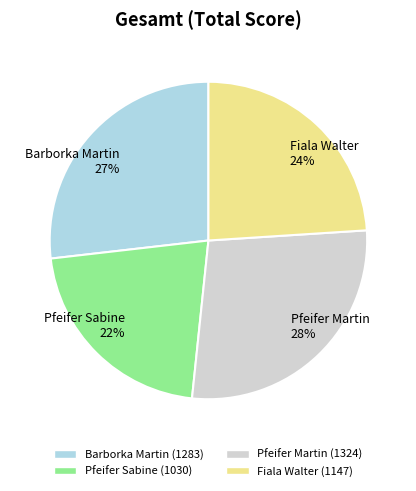

To the nearest percent, what portion does Pfeifer Sabine represent?

22%